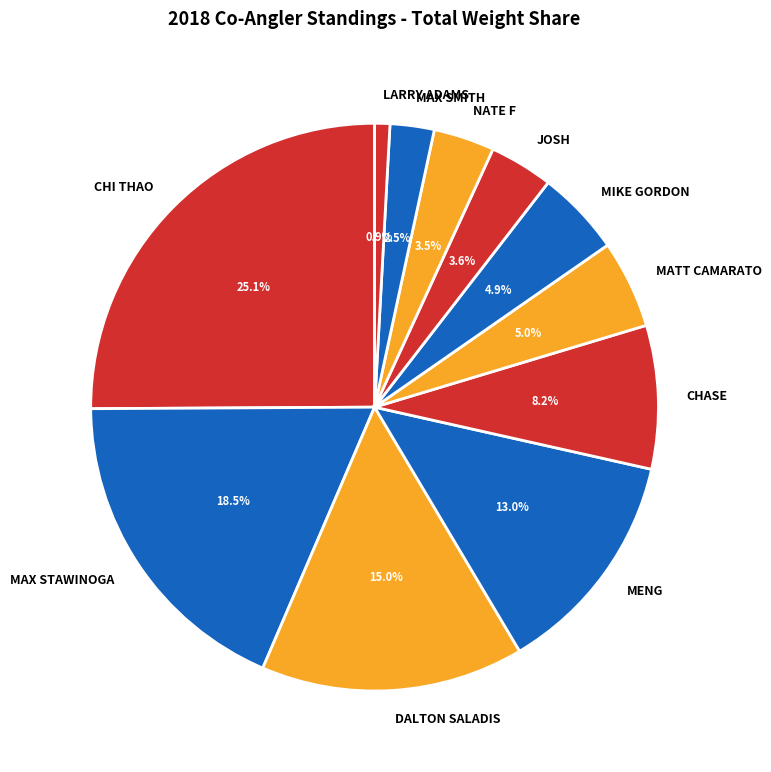

What percentage is NOT represented by MAX STAWINOGA?

81.5%